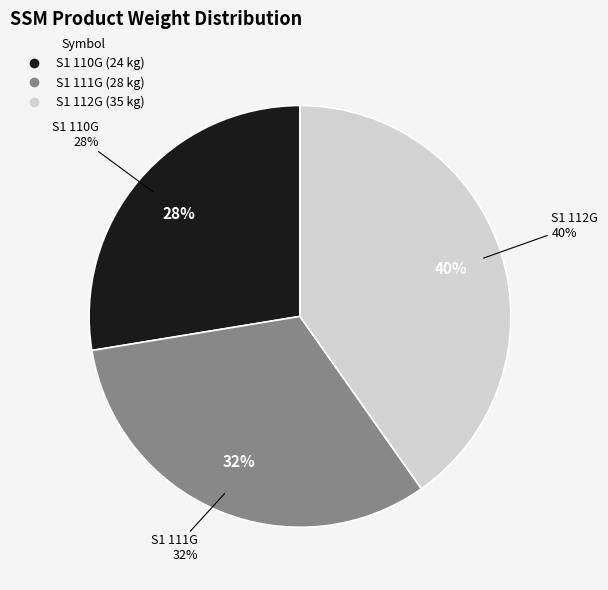

How many segments does this pie chart have?

3